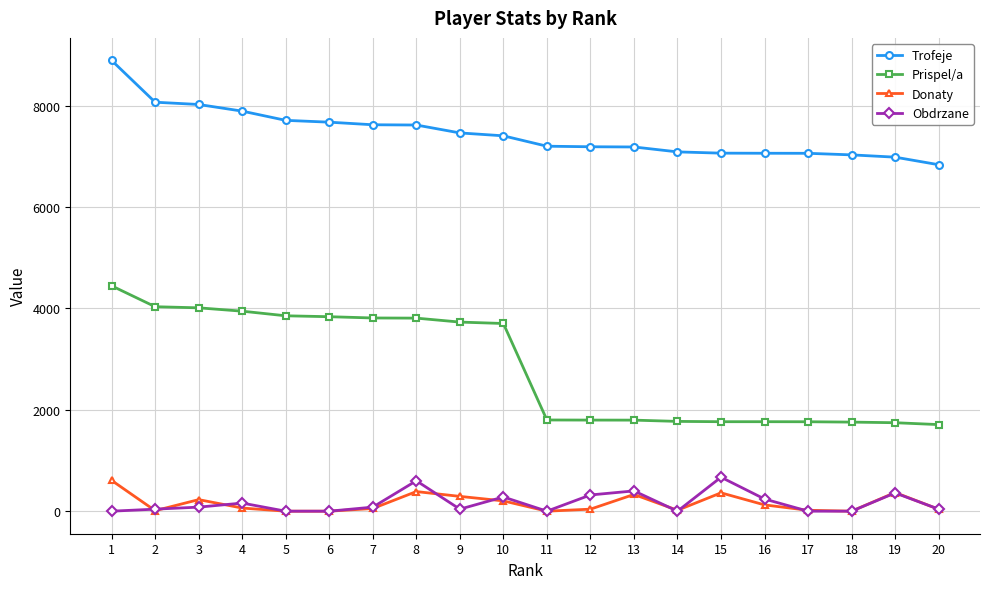

True or false: Donaty and Trofeje intersect in this chart.

False